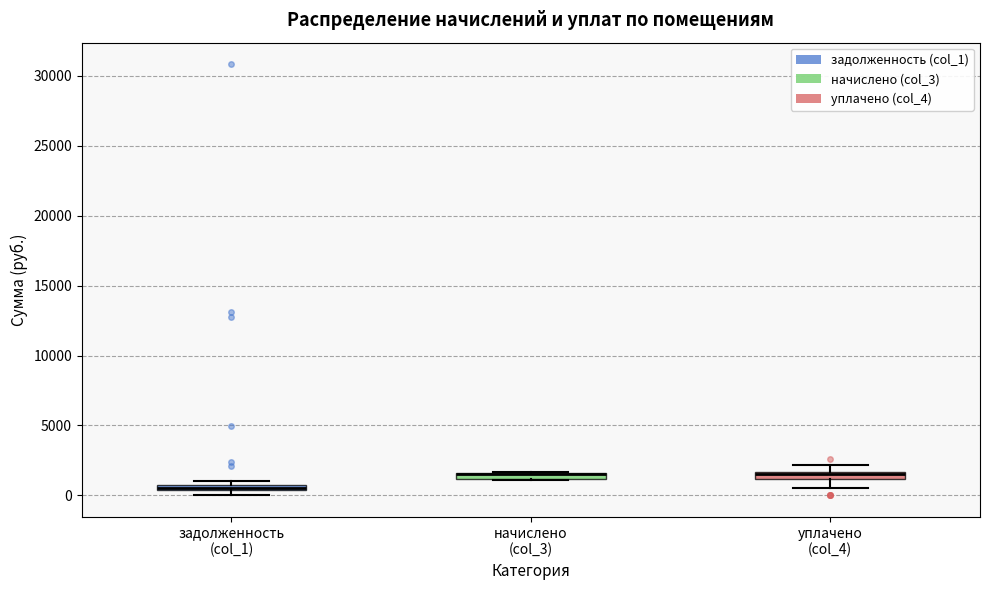

Where is the lower edge of the box for начислено (col_3) on the y-axis? The values are not printed on the chart, so give them approximately, as read against the axis.

1000